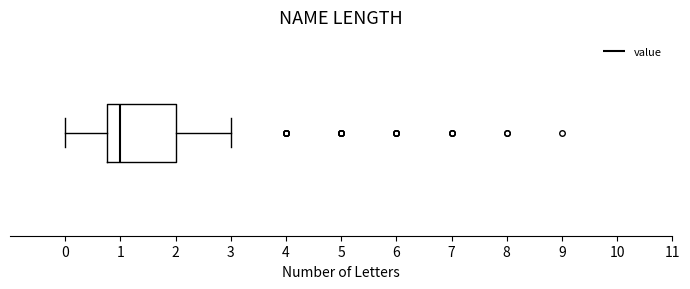

Where is the left edge of the box on the x-axis? The values are not printed on the chart, so give them approximately, as read against the axis.

0.8